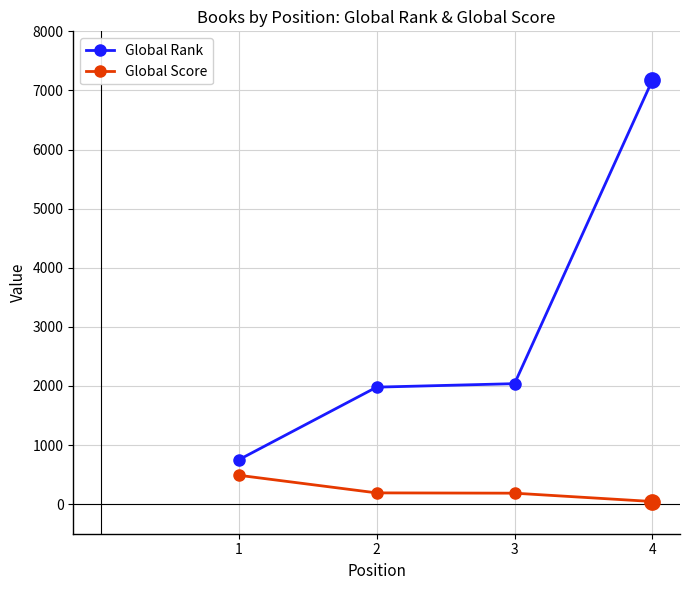

Which series has the largest total across all categories?

Global Rank